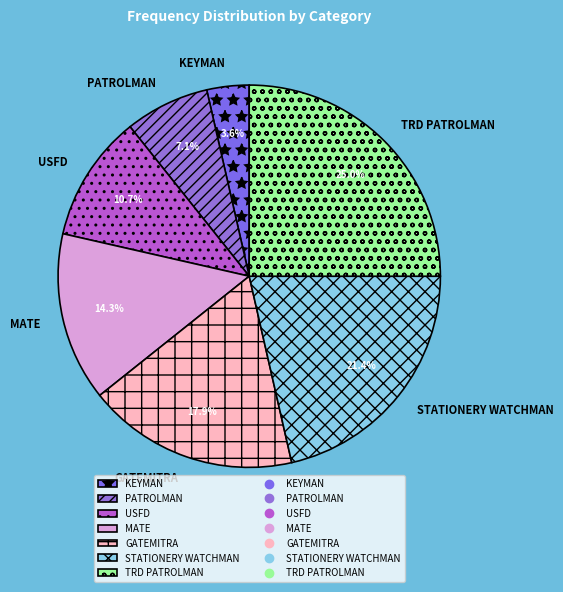

To the nearest percent, what percentage of the pie is PATROLMAN?

7%